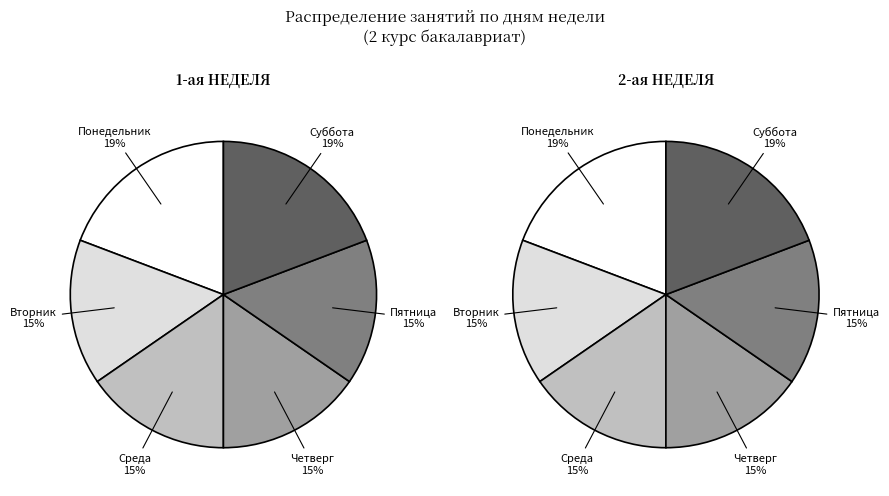

How much of the chart is everything except Суббота?

80.8%